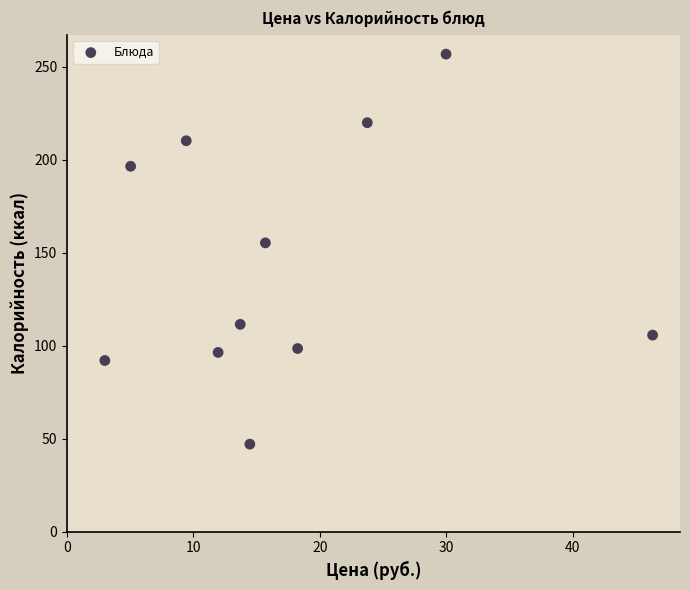

What Y value in the scatter plot is closest to 151?

155.2